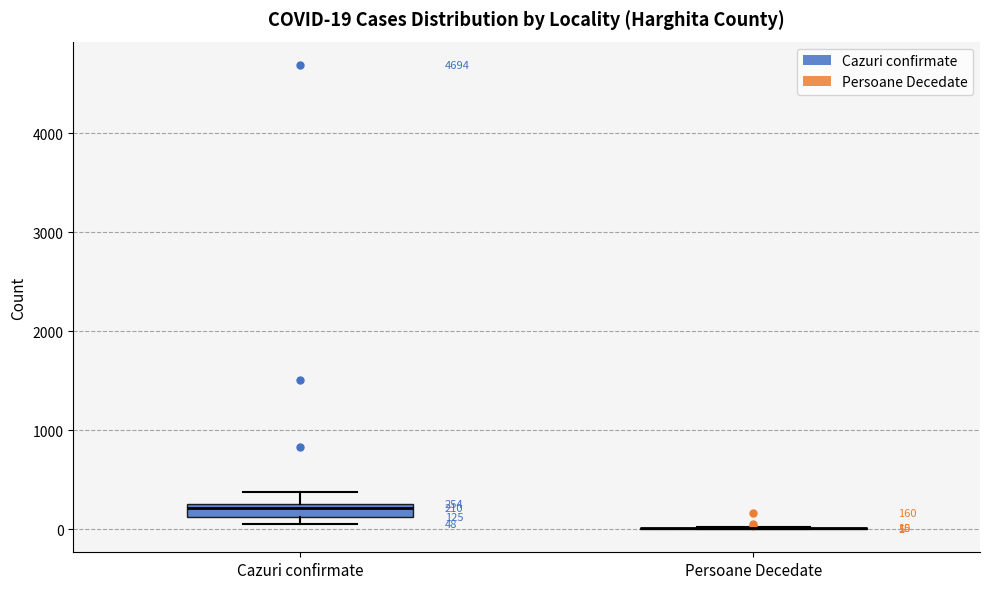

Comparing the boxes themselves (not the whiskers), which one is the tallest?

Cazuri confirmate